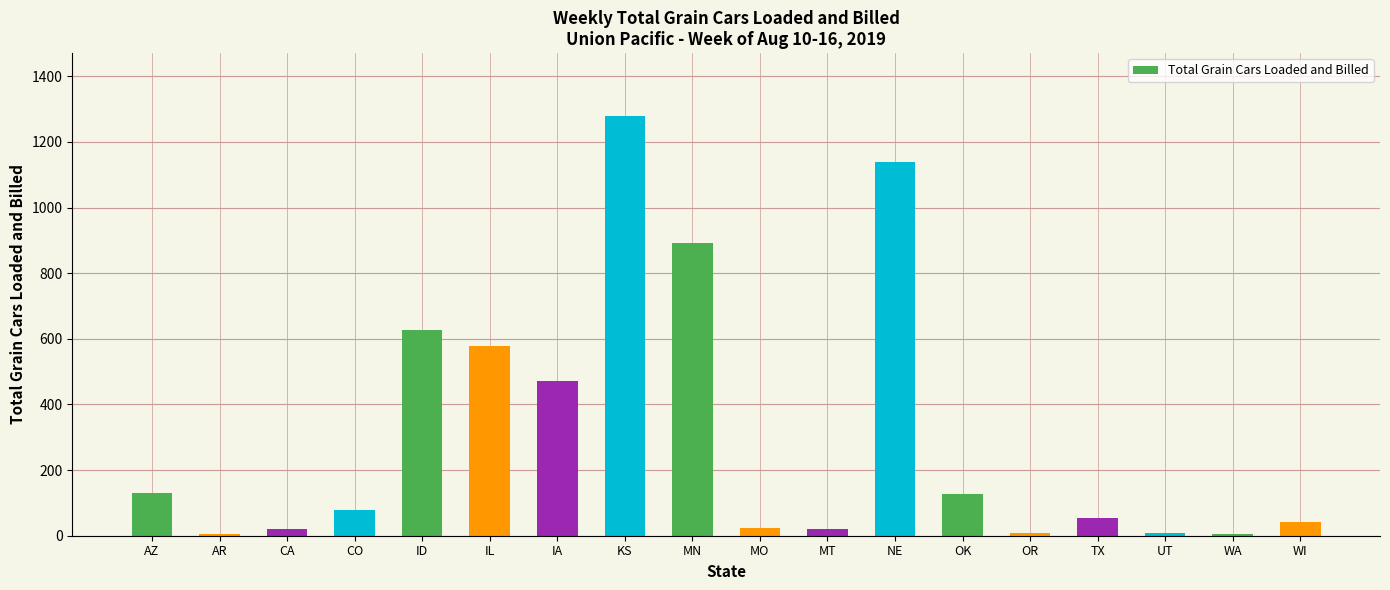

What is the ratio of the value at TX to the value at OR?

6.9